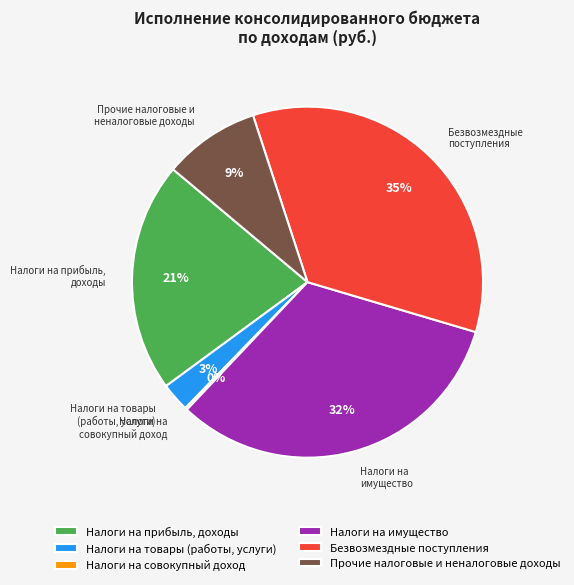

Is there a majority slice in this chart?

No